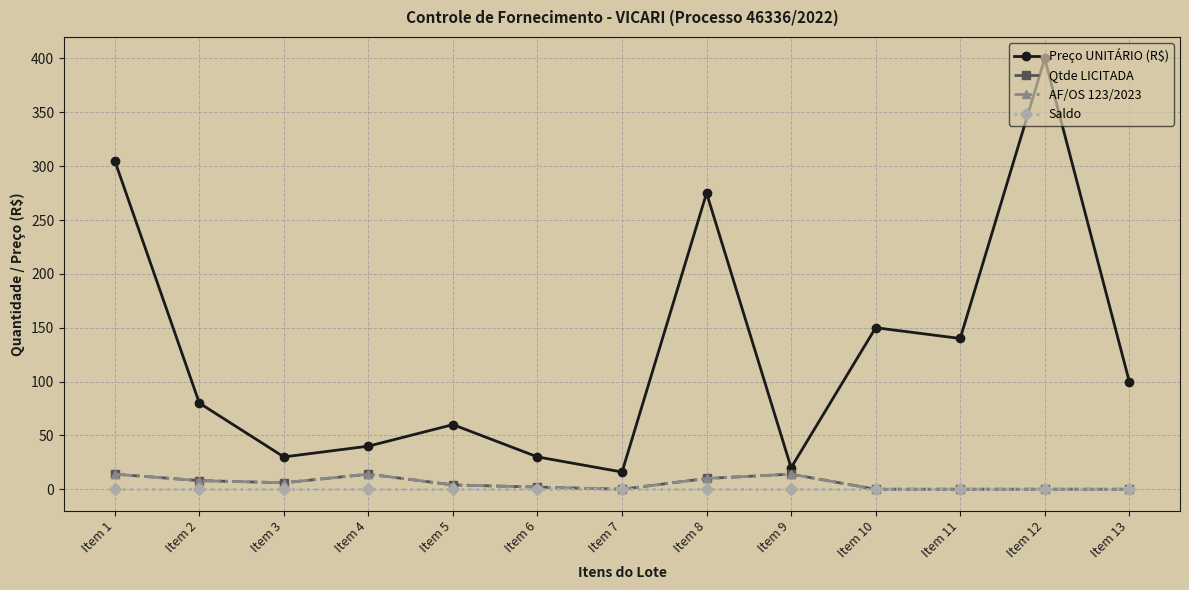

True or false: Saldo and Preço UNITÁRIO (R$) intersect in this chart.

False